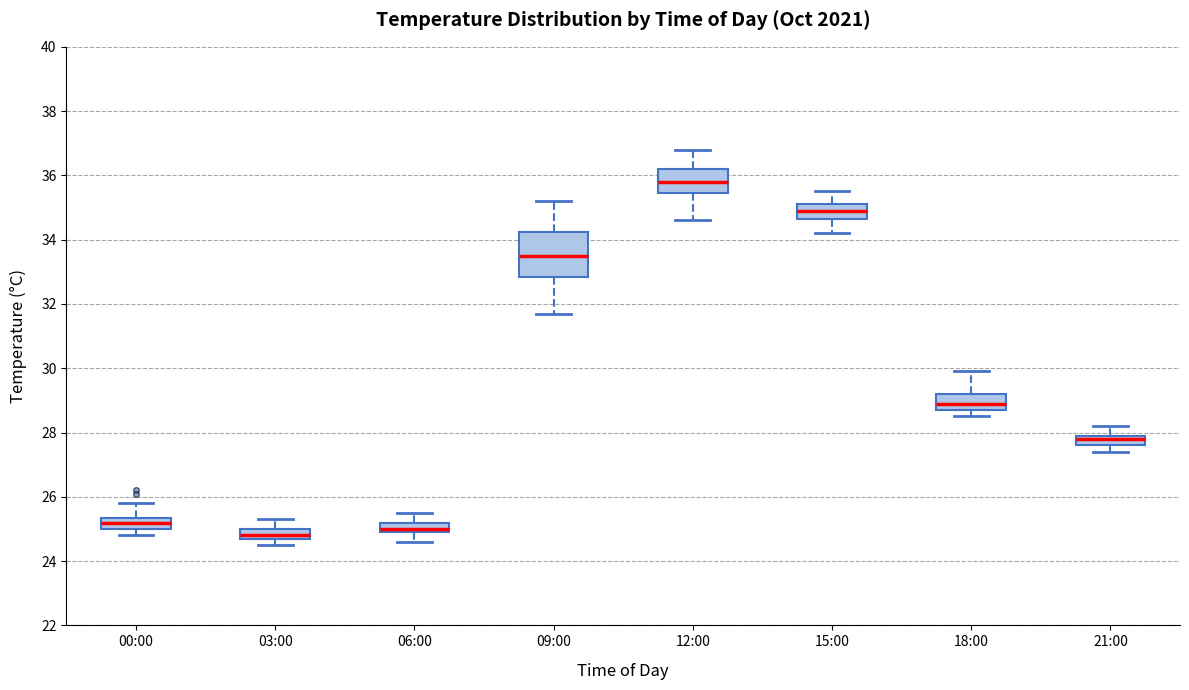

Where is the lower edge of the box for 03:00 on the y-axis? The values are not printed on the chart, so give them approximately, as read against the axis.

24.8